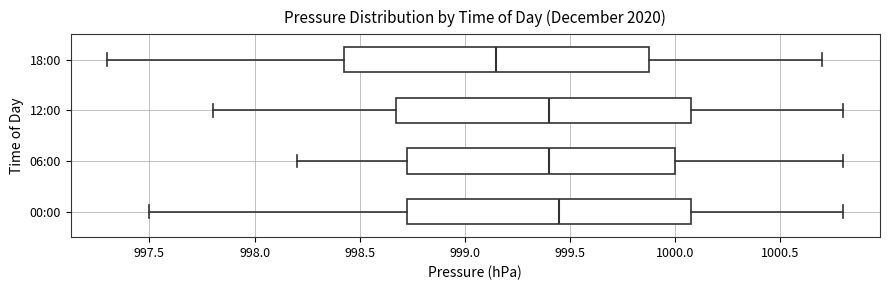

Where is the right edge of the box for 06:00 on the x-axis? The values are not printed on the chart, so give them approximately, as read against the axis.

1000.00